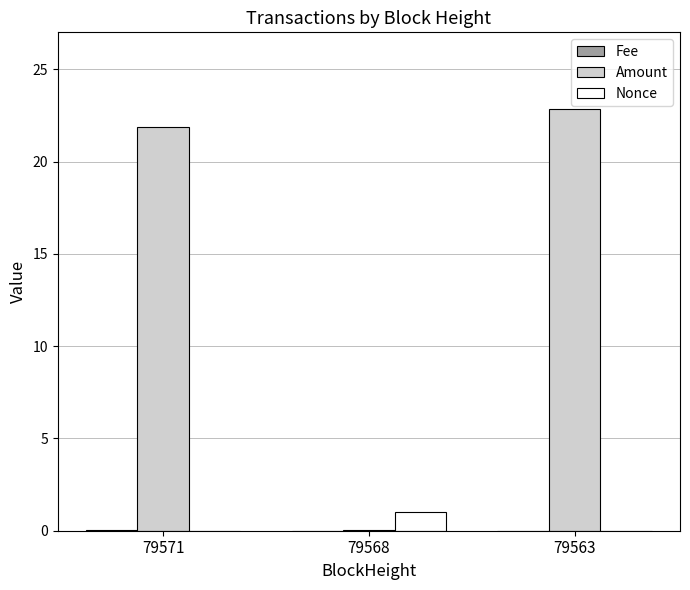

Between 79568 and 79563, which series saw the biggest shift?

Amount